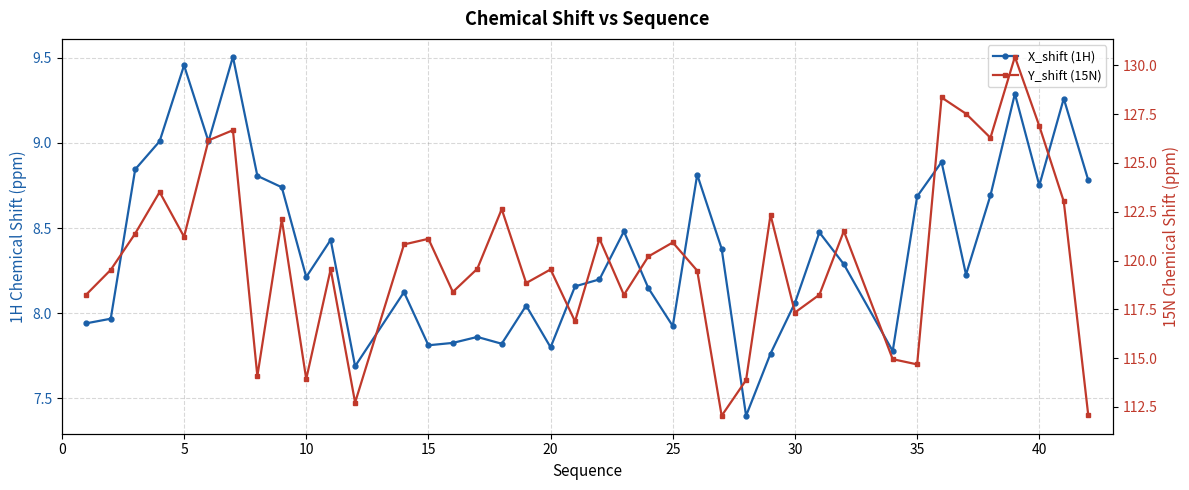

The Y_shift (15N) series shows 174.7 at 5. True or false?

False